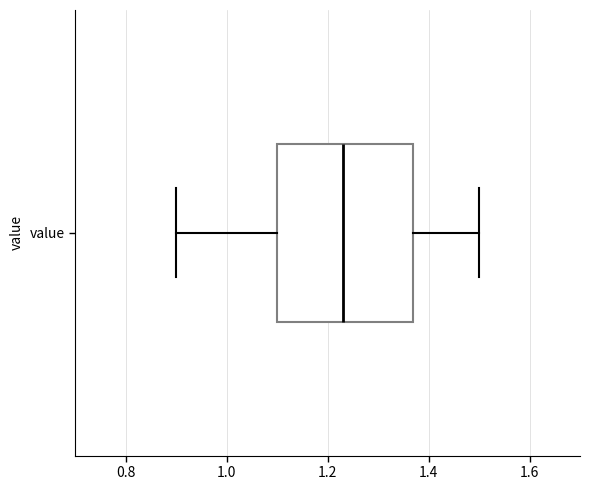

Read this box plot against the x-axis: the position of the median line, the range covered by the box, and the ends of both whiskers. The values are not printed on the chart, so give them approximately, as read against the axis.

median 1.24, box 1.10 to 1.38, whiskers 0.90 to 1.50